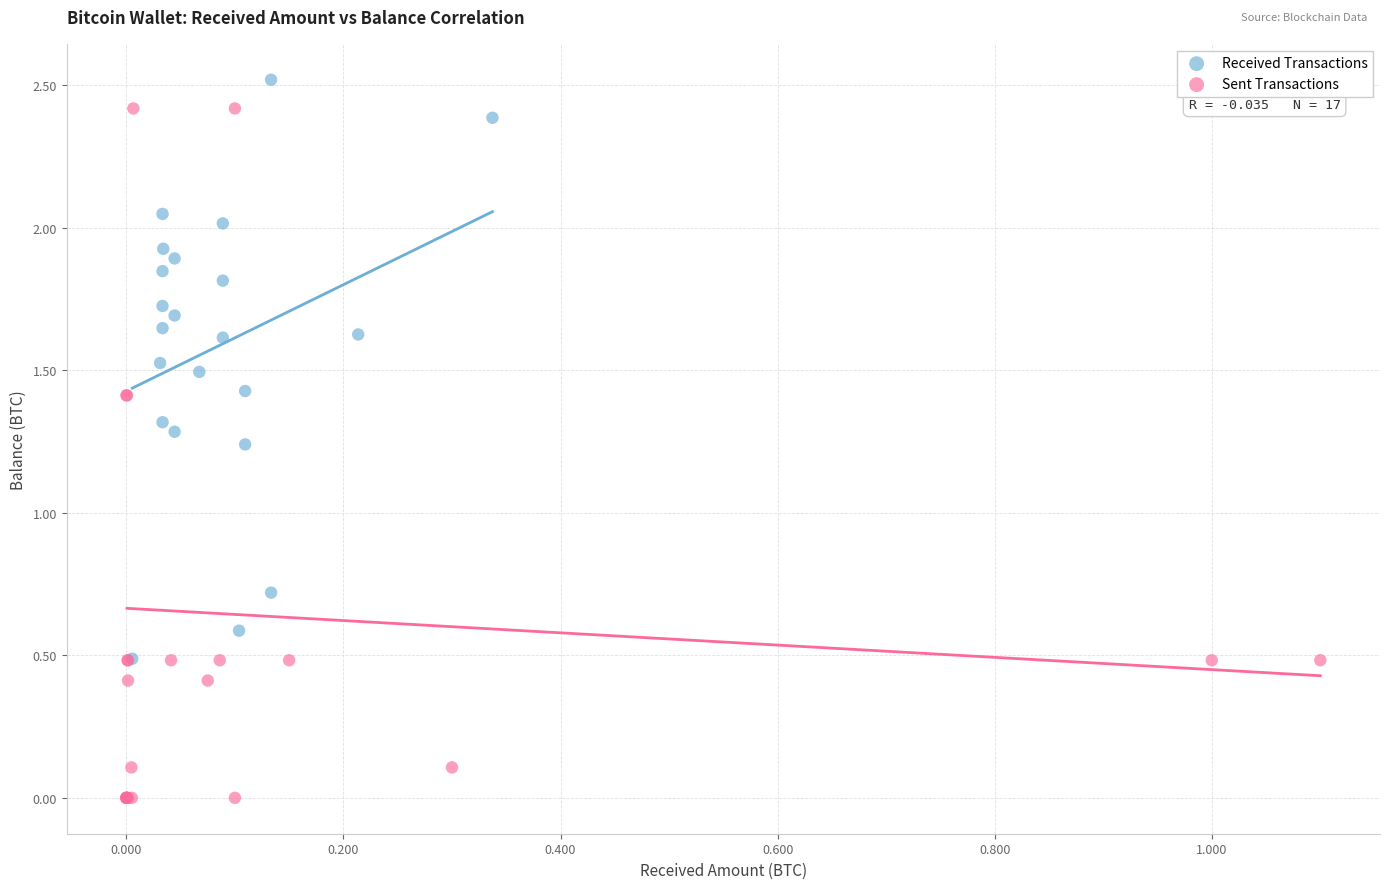

Which series reaches the minimum Y coordinate?

Sent Transactions